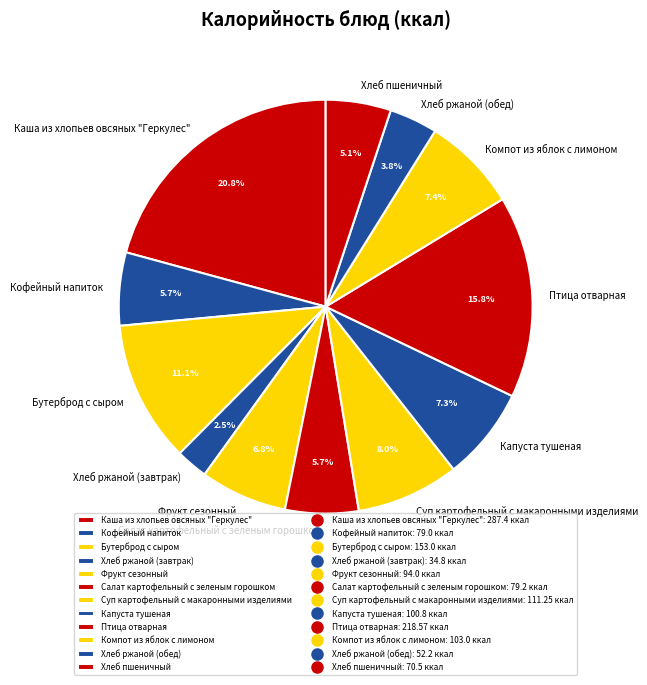

Count the number of slices in the pie.

12